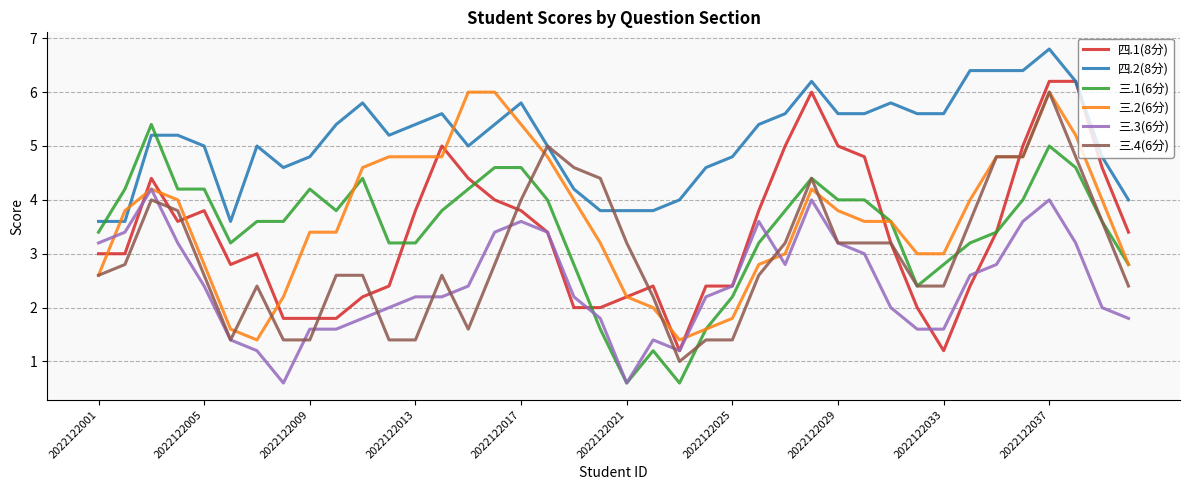

Which series has the largest total across all categories?

四.2(8分)